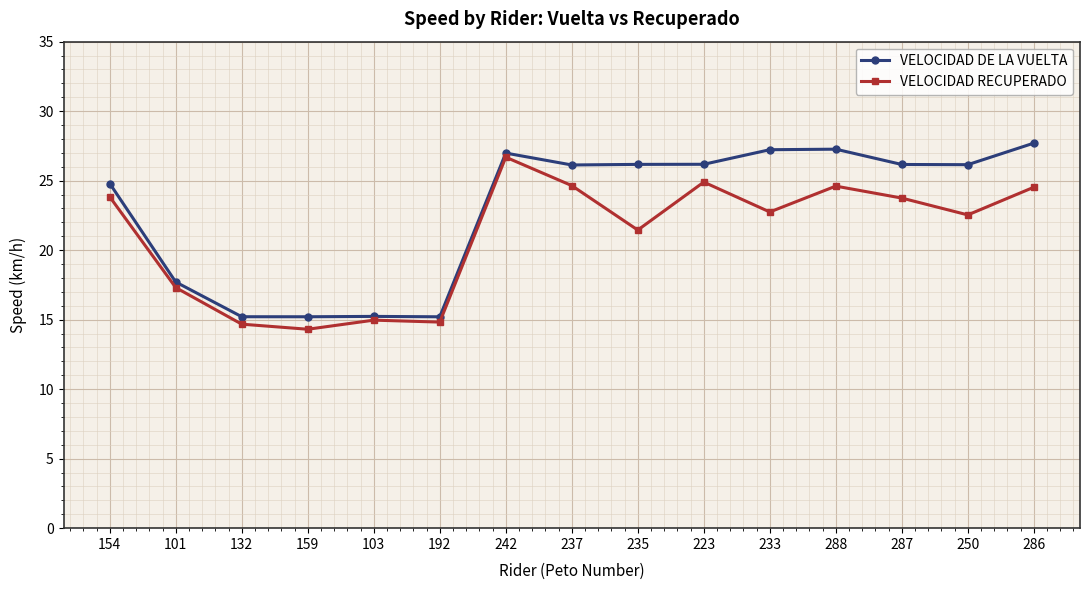

Count the number of categories in the chart.

15